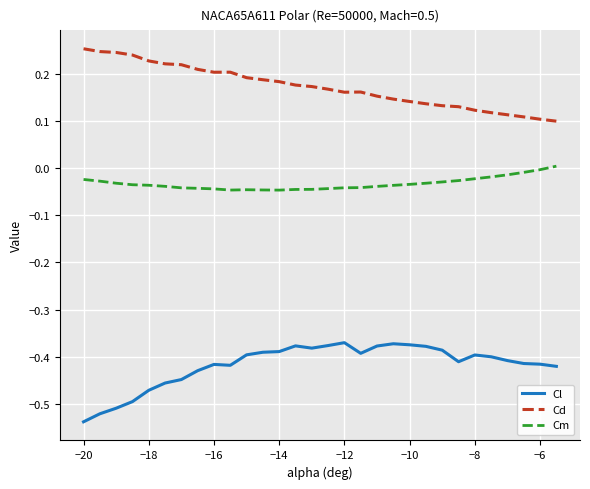

Which series has the largest total across all categories?

Cd